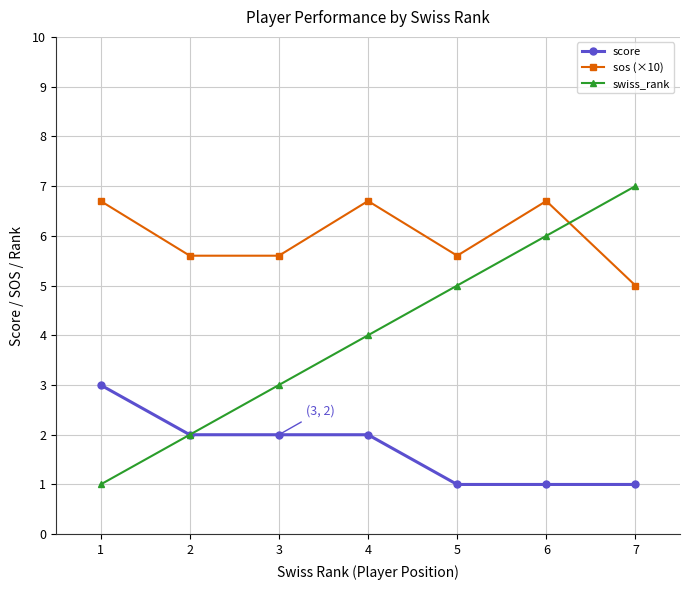

Reading left to right, extract all data points from this chart.

score: 3.0	2.0	2.0	2.0	1.0	1.0	1.0
sos (×10): 6.7	5.6	5.6	6.7	5.6	6.7	5.0
swiss_rank: 1.0	2.0	3.0	4.0	5.0	6.0	7.0